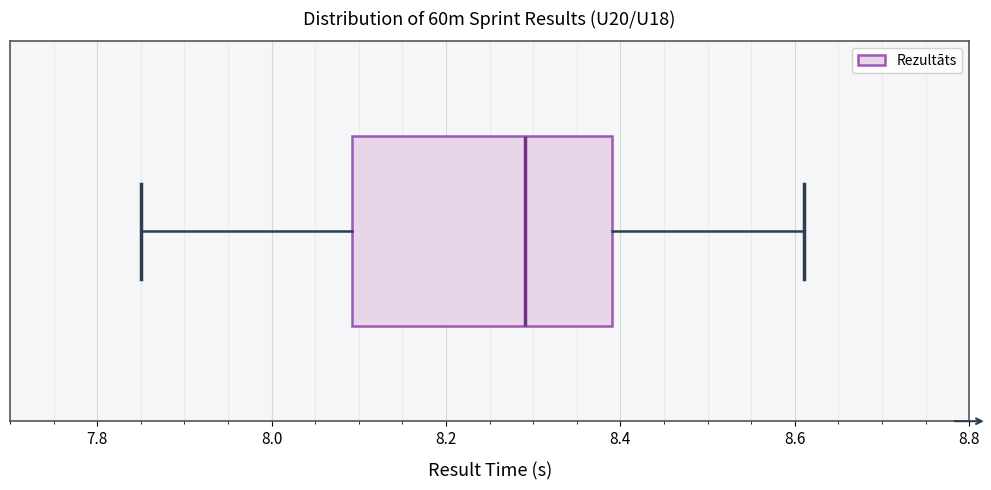

Read this box plot against the x-axis: the position of the median line, the range covered by the box, and the ends of both whiskers. The values are not printed on the chart, so give them approximately, as read against the axis.

median 8.30, box 8.10 to 8.40, whiskers 7.86 to 8.62